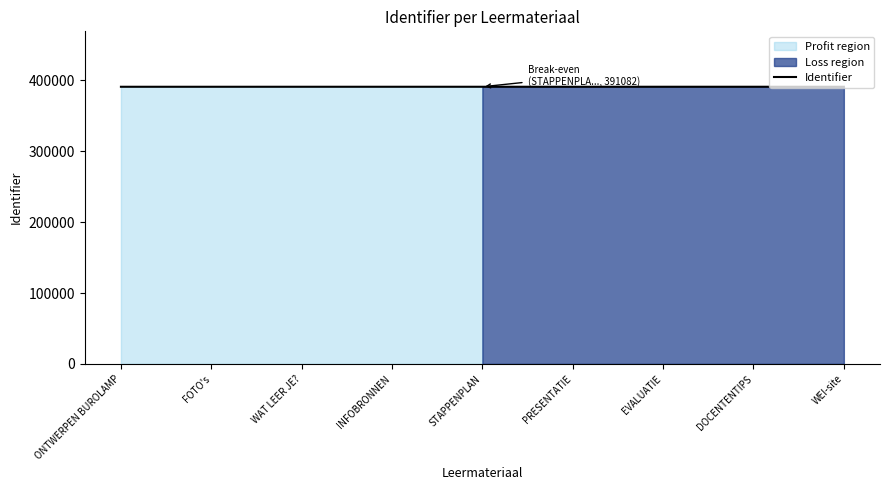

What is the sum of all values?

3519728